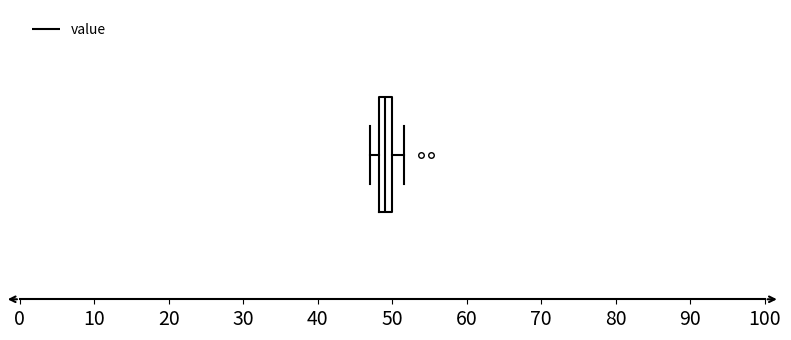

Where does the median line of the box sit on the x-axis? The values are not printed on the chart, so give them approximately, as read against the axis.

49